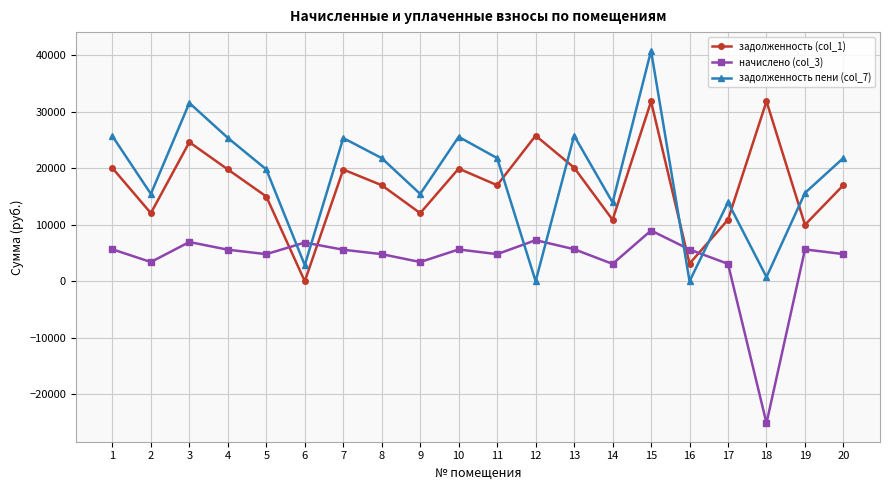

At which category is the sum across all series the highest?

15